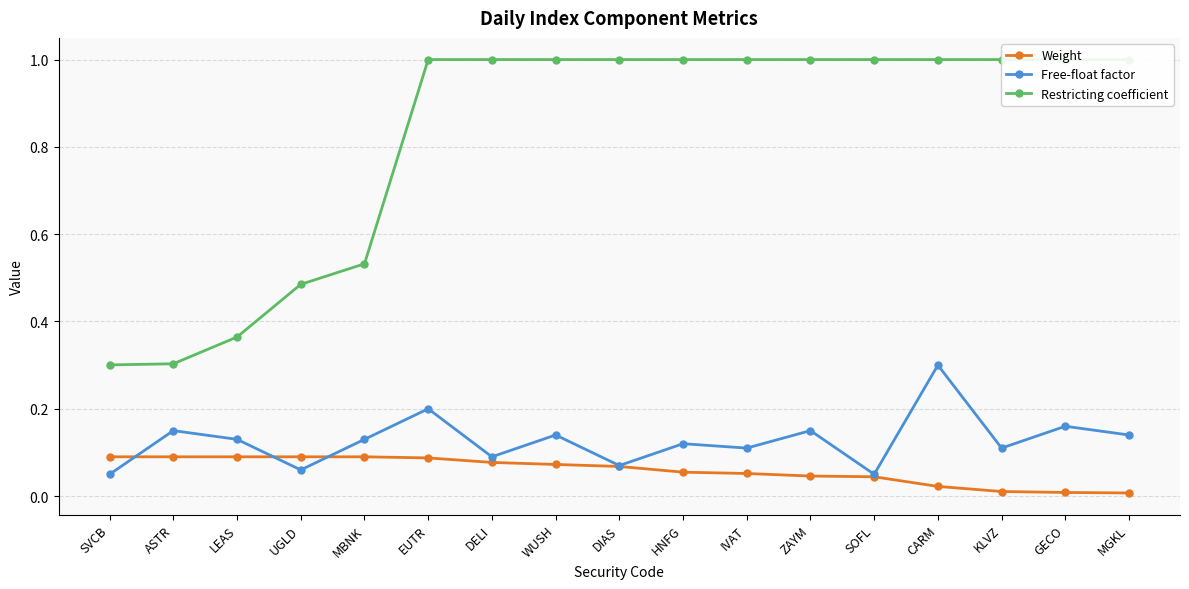

At which category does Free-float factor reach its first local peak?

ASTR